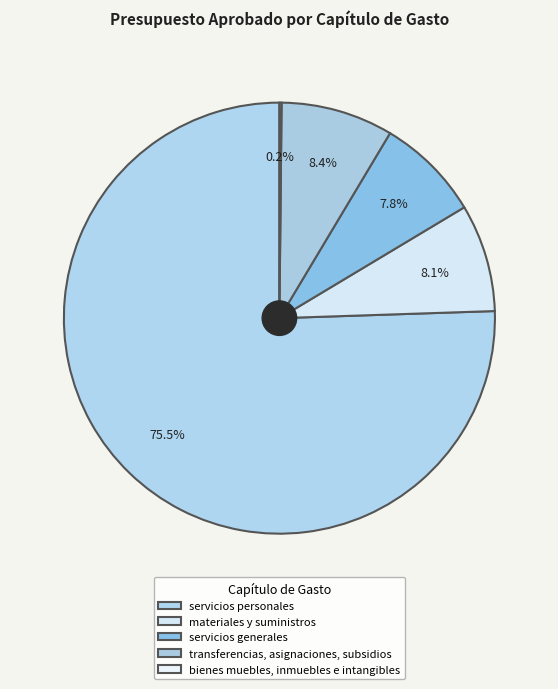

Which slice is the smallest?

bienes muebles, inmuebles e intangibles